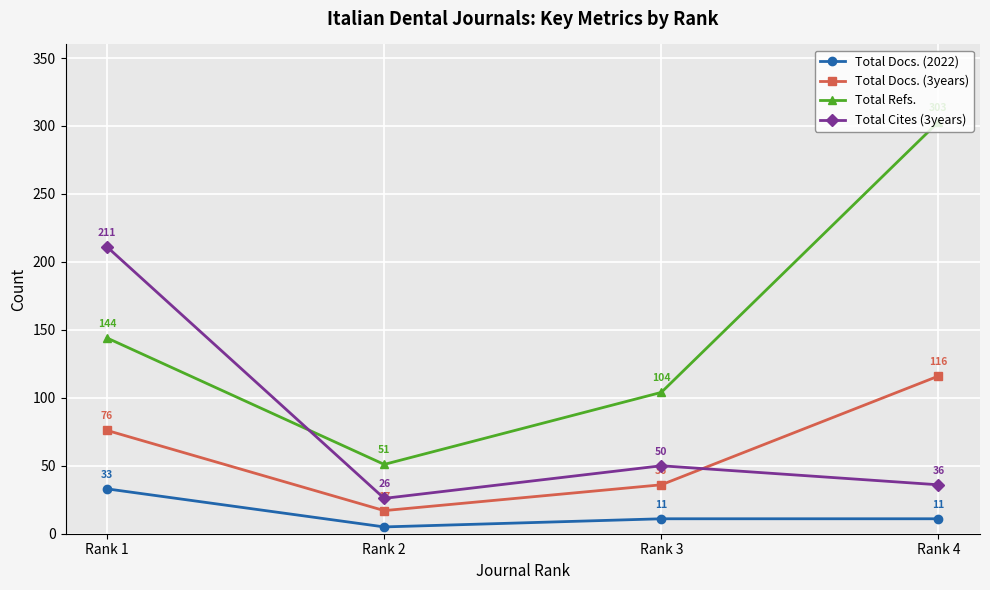

How many lines are shown in the chart?

4